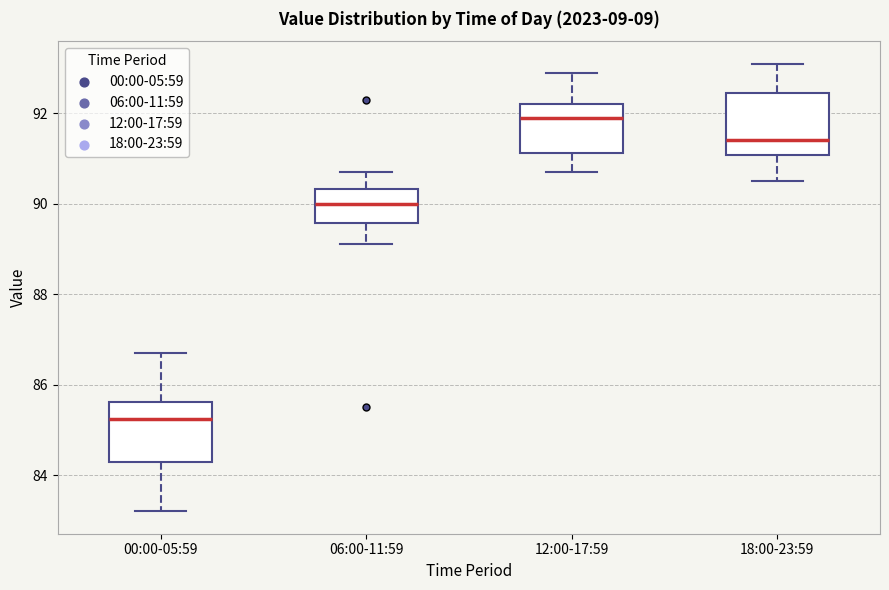

Which box's median line is the highest?

12:00-17:59